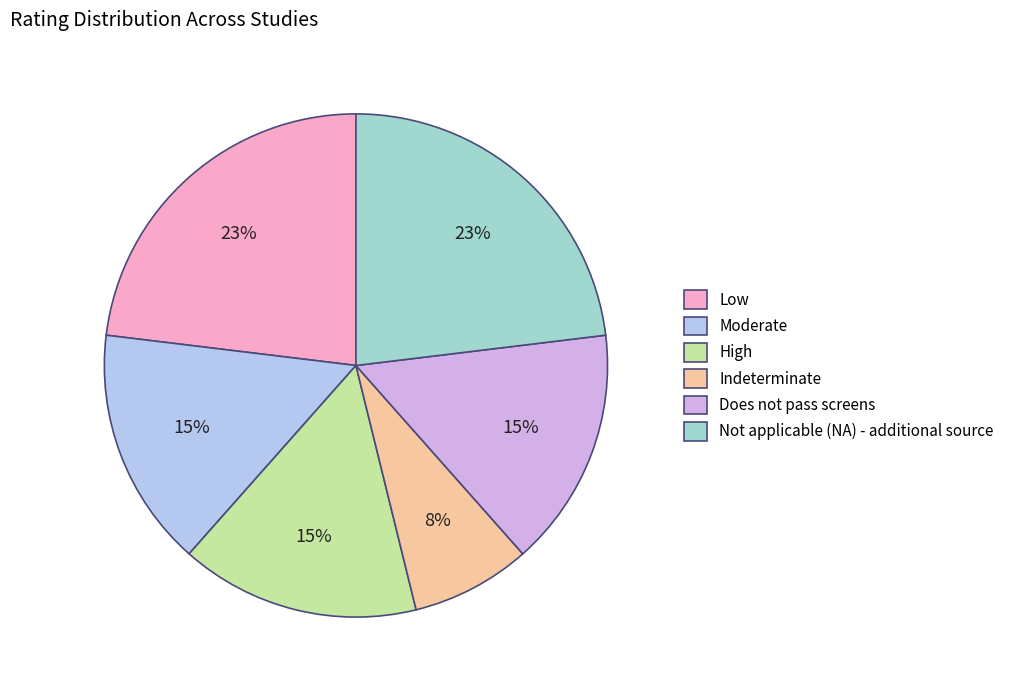

Is there a majority slice in this chart?

No